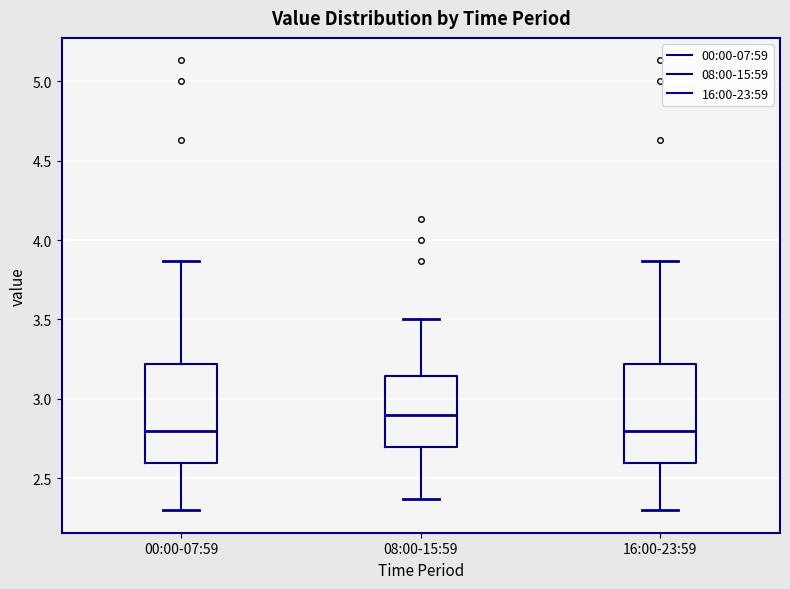

Where does the upper whisker of the box for 08:00-15:59 end on the y-axis? The values are not printed on the chart, so give them approximately, as read against the axis.

3.50